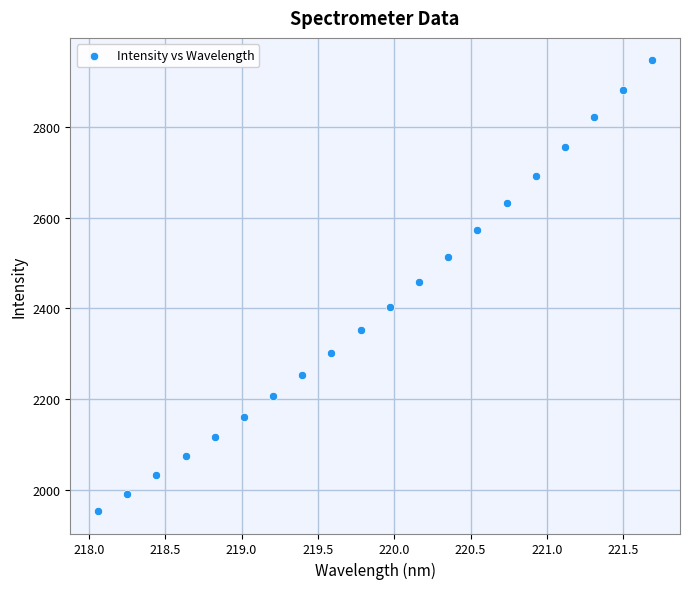

What is the range of Y values (max minus min)?

991.4